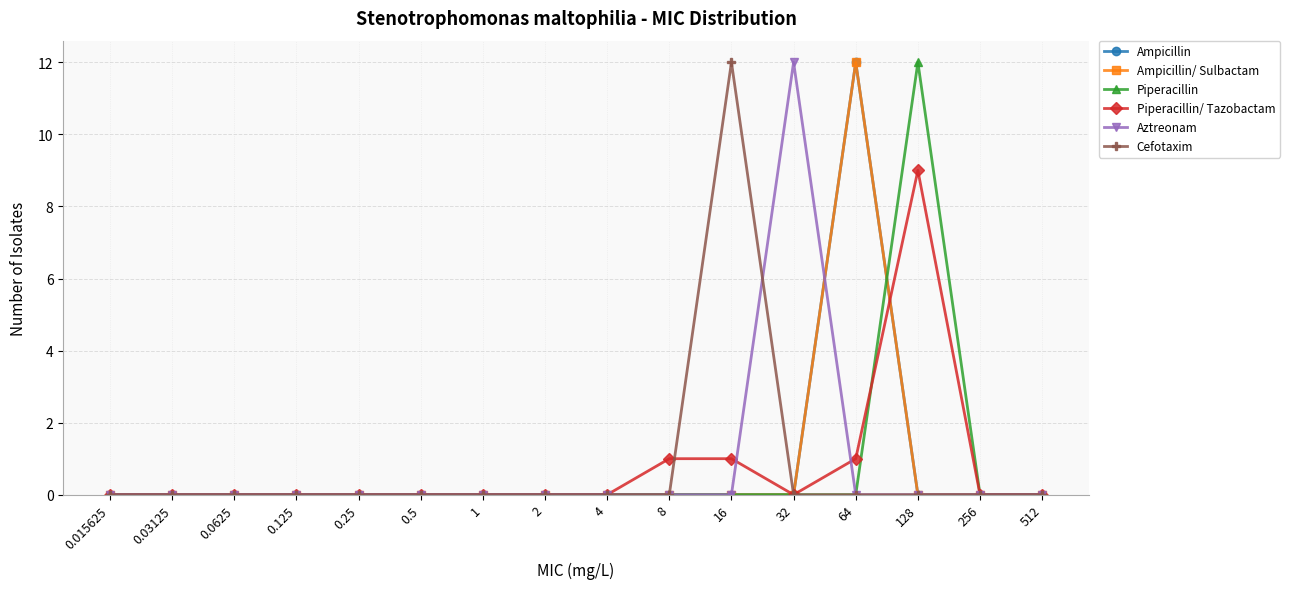

Is this an area chart (filled region under the line)?

No